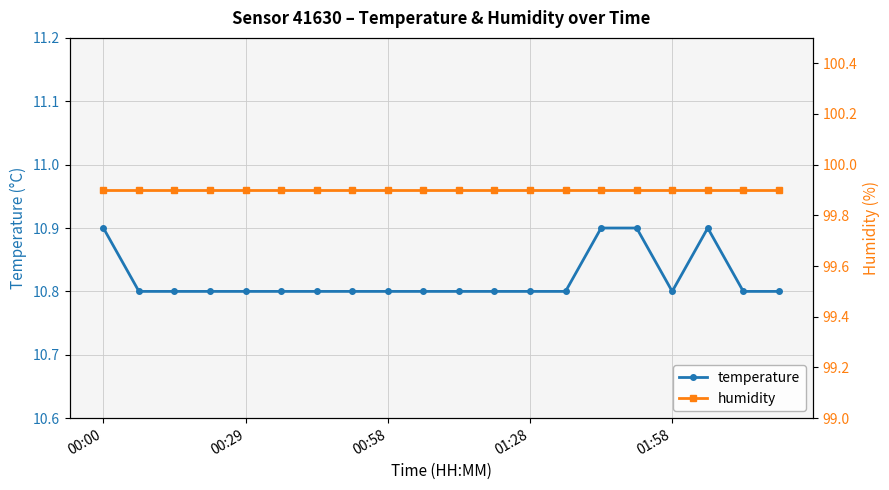

What position from the left is 14?

15